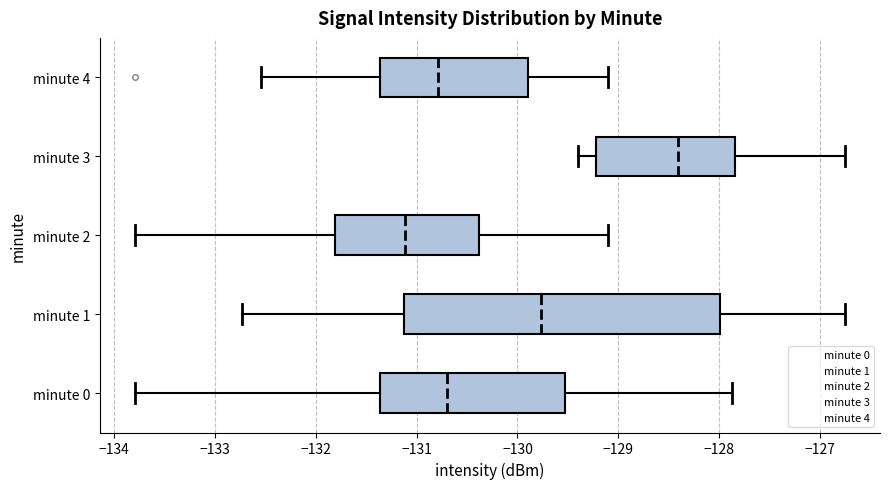

Where does the median line of the box for minute 2 sit on the x-axis? The values are not printed on the chart, so give them approximately, as read against the axis.

-131.1